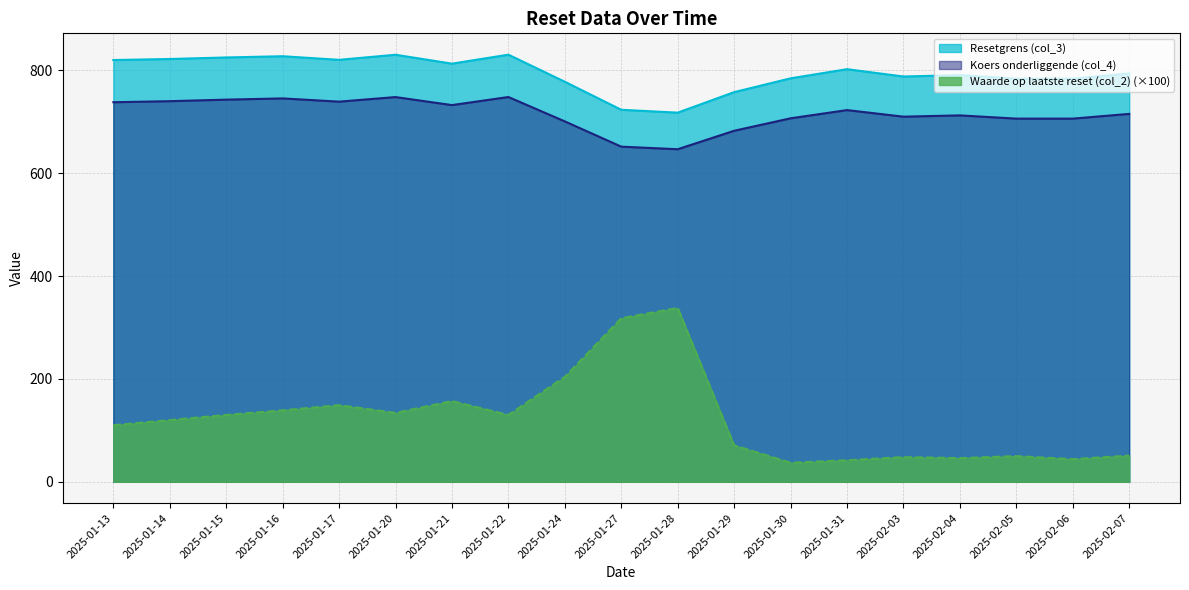

Between 2025-01-27 and 2025-02-06, which series saw the biggest shift?

Waarde op laatste reset (col_2) (×100)